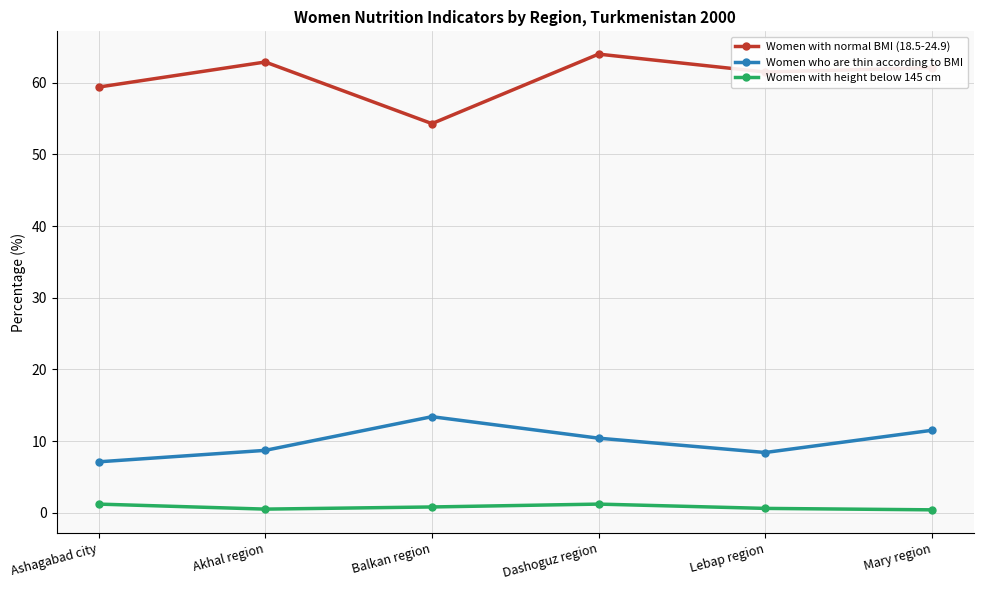

What is the sum of all Women who are thin according to BMI values?

59.5